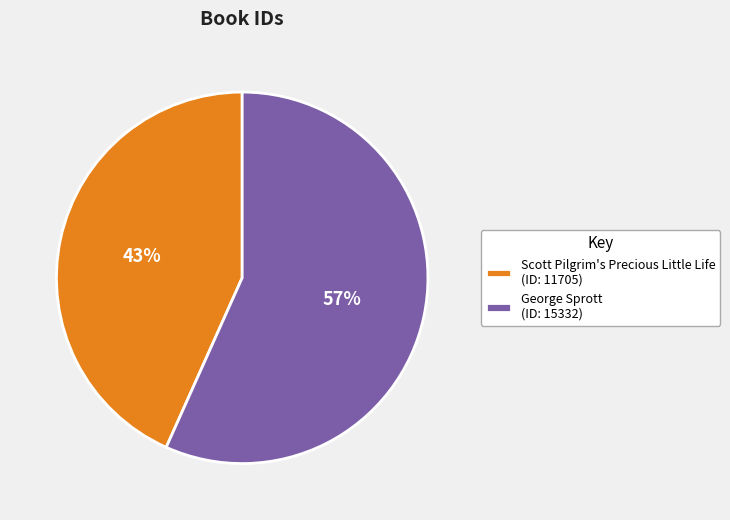

What percentage is the Scott Pilgrim's Precious Little Life slice, to the nearest percent?

43%